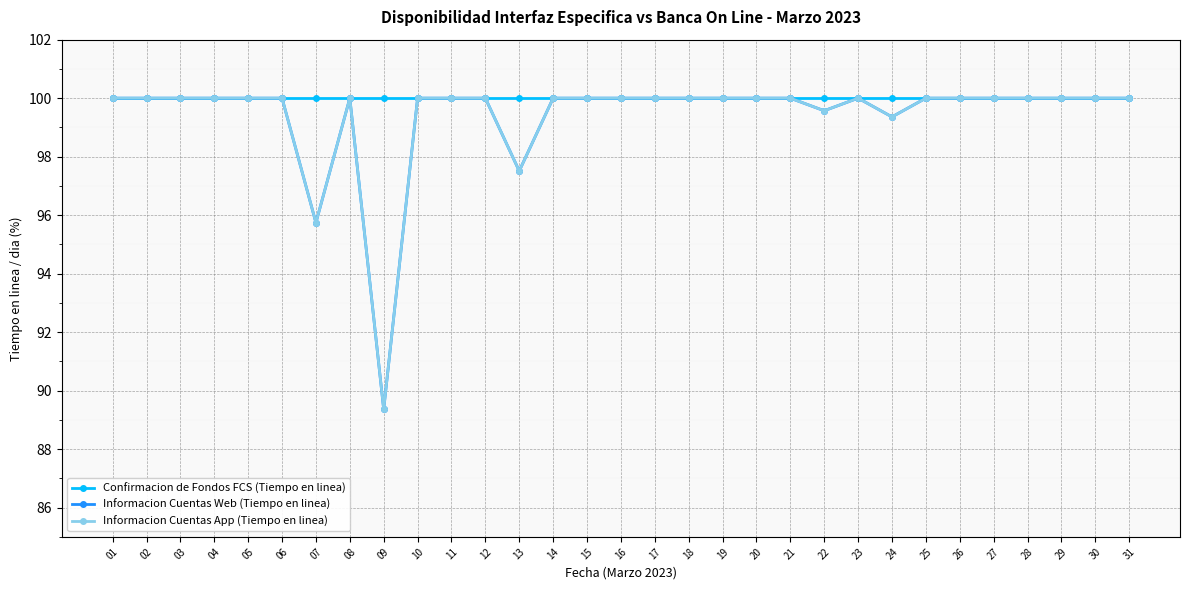

True or false: Informacion Cuentas Web (Tiempo en linea) and Informacion Cuentas App (Tiempo en linea) cross at least once.

False